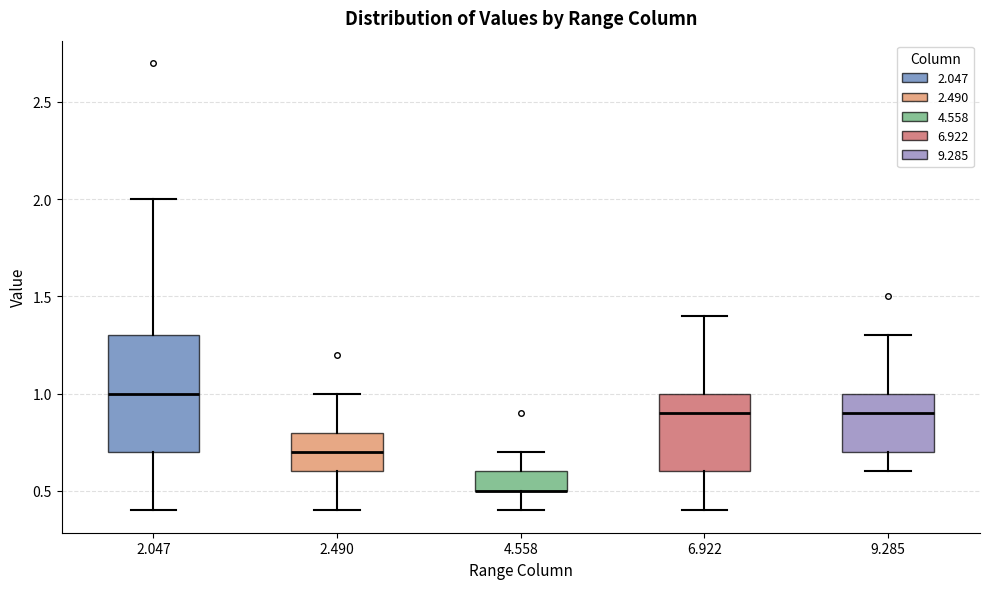

Reading left to right, transcribe this box plot: for each box, give where its median line is, the range the box spans, and where its two whiskers end, as read against the y-axis. The values are not printed on the chart, so give them approximately, as read against the axis.

2.047: median 1.0, box 0.7 to 1.3, whiskers 0.4 to 2.0
2.490: median 0.7, box 0.6 to 0.8, whiskers 0.4 to 1.0
4.558: median 0.5 (drawn on the box's lower edge), box 0.5 to 0.6, whiskers 0.4 to 0.7
6.922: median 0.9, box 0.6 to 1.0, whiskers 0.4 to 1.4
9.285: median 0.9, box 0.7 to 1.0, whiskers 0.6 to 1.3